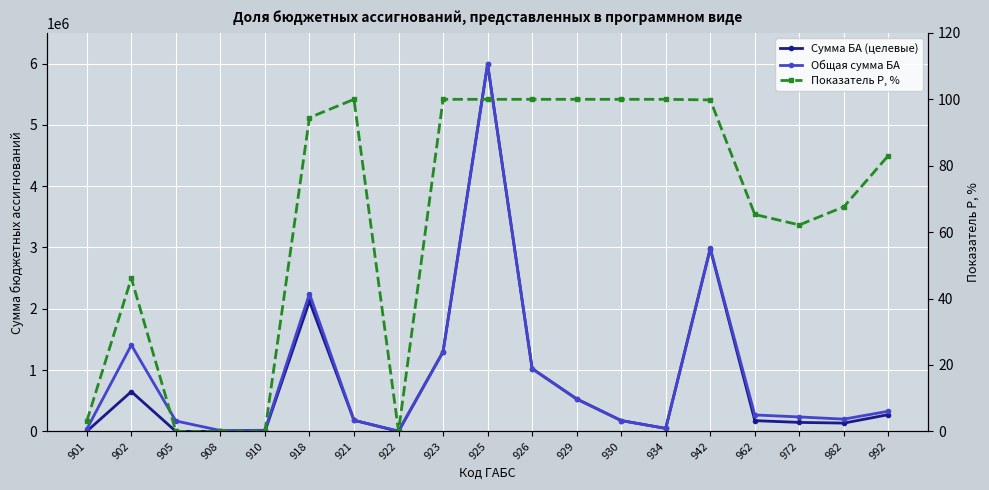

Is it true that Сумма БА (целевые) equals 278923.1 at 962?

False